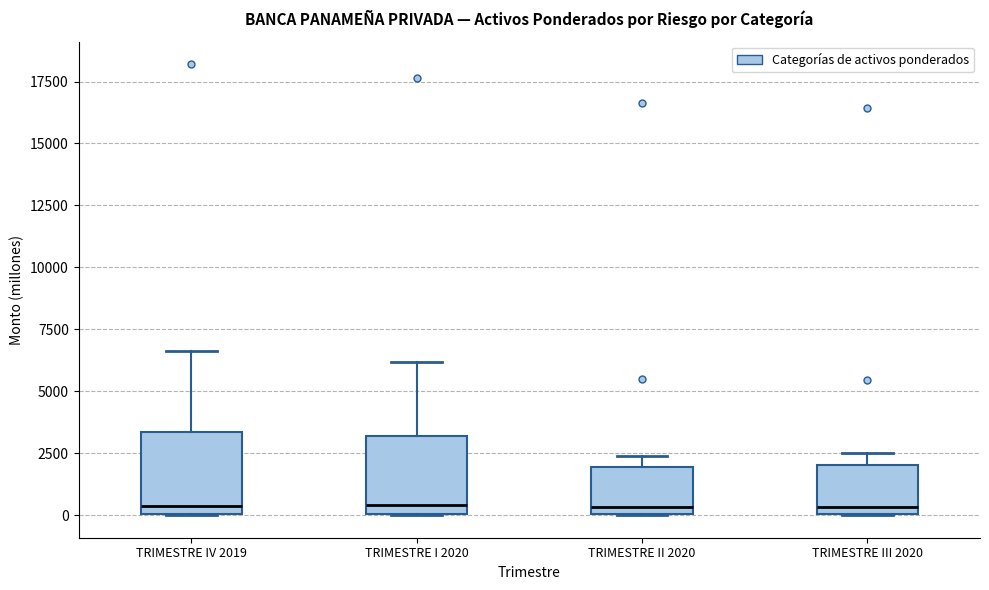

Reading left to right, transcribe this box plot: for each box, give where its median line is, the range the box spans, and where its two whiskers end, as read against the y-axis. The values are not printed on the chart, so give them approximately, as read against the axis.

TRIMESTRE IV 2019: median 500, box 0 to 3500, whiskers 0 to 6500
TRIMESTRE I 2020: median 500, box 0 to 3000, whiskers 0 to 6000
TRIMESTRE II 2020: median 500, box 0 to 2000, whiskers 0 to 2500
TRIMESTRE III 2020: median 500, box 0 to 2000, whiskers 0 to 2500